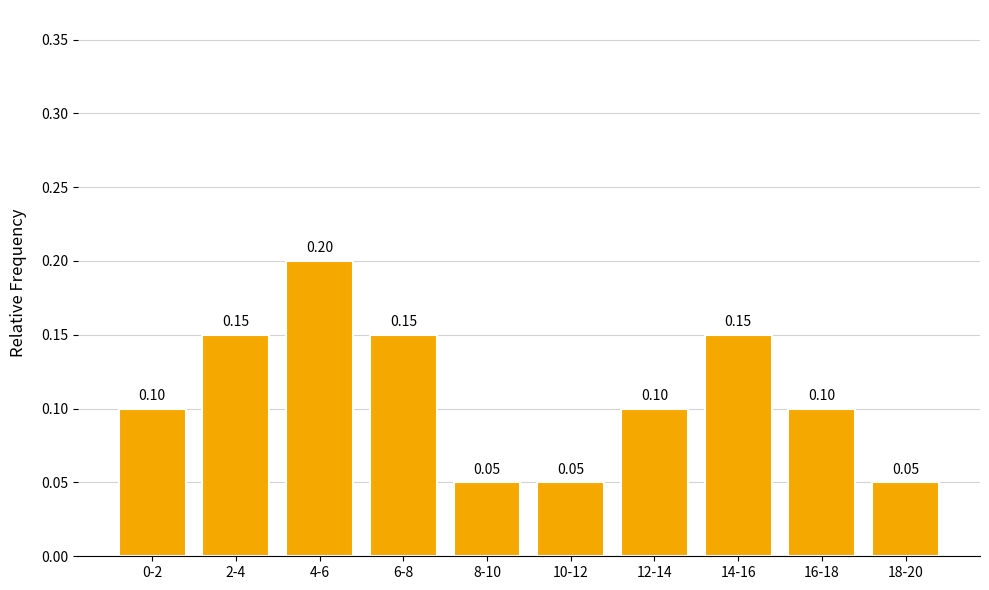

Which has a higher value, 16-18 or 18-20?

16-18